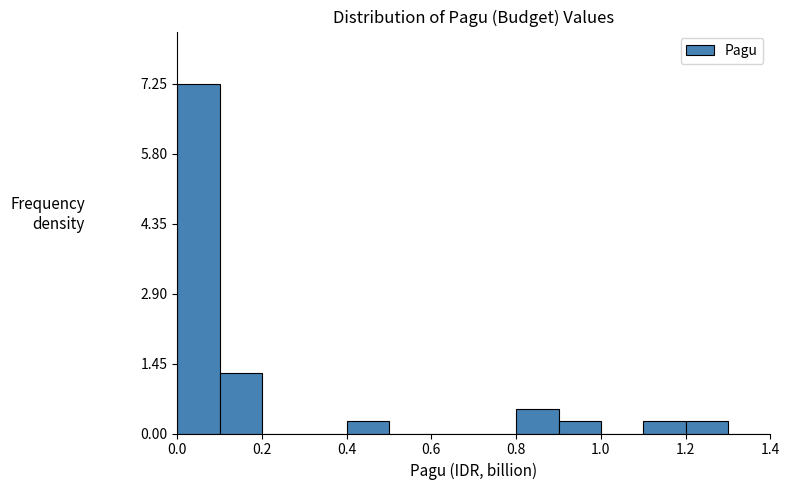

Reading left to right, list every bar in this chart as the range it spans on the x-axis followed by its height. The values are not printed on the chart, so give them approximately, as read against the axis.

0.0 to 0.1: 7.2
0.1 to 0.2: 1.2
0.2 to 0.3: 0
0.3 to 0.4: 0
0.4 to 0.5: 0.2
0.5 to 0.6: 0
0.6 to 0.7: 0
0.7 to 0.8: 0
0.8 to 0.9: 0.6
0.9 to 1.0: 0.2
1.0 to 1.1: 0
1.1 to 1.2: 0.2
1.2 to 1.3: 0.2
1.3 to 1.4: 0